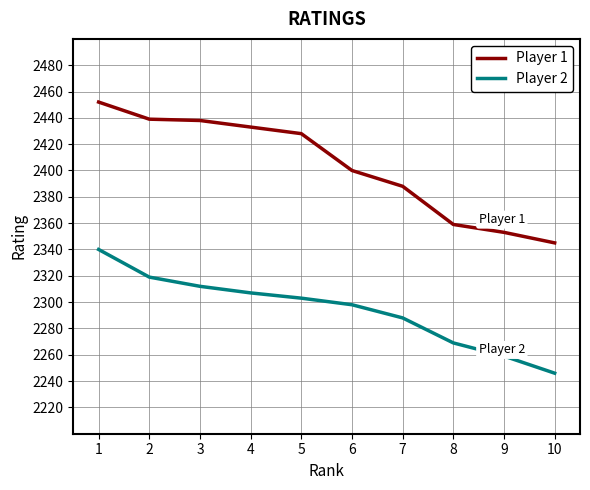

True or false: Player 2 and Player 1 intersect in this chart.

False